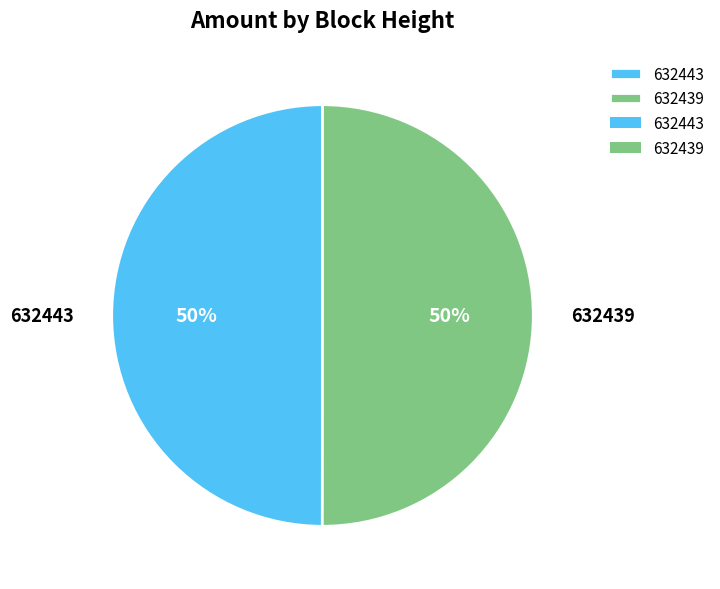

True or false: 632439 accounts for 60% of the total.

False